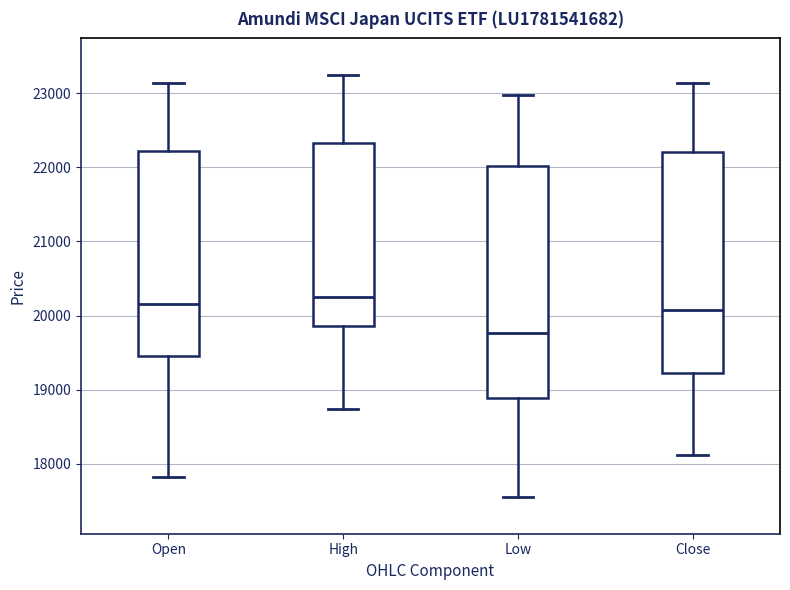

Where is the lower edge of the box for Low on the y-axis? The values are not printed on the chart, so give them approximately, as read against the axis.

18900